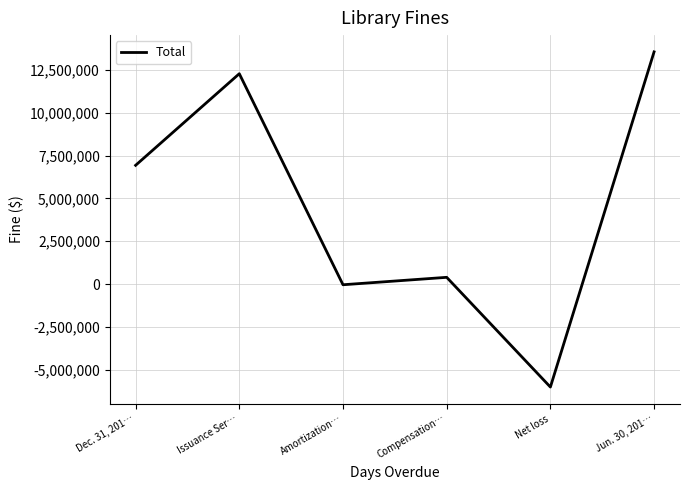

Reading right to left, transcribe all the data shown in this chart.

13566765	-6016959	394189	-39703	12290551	6938687